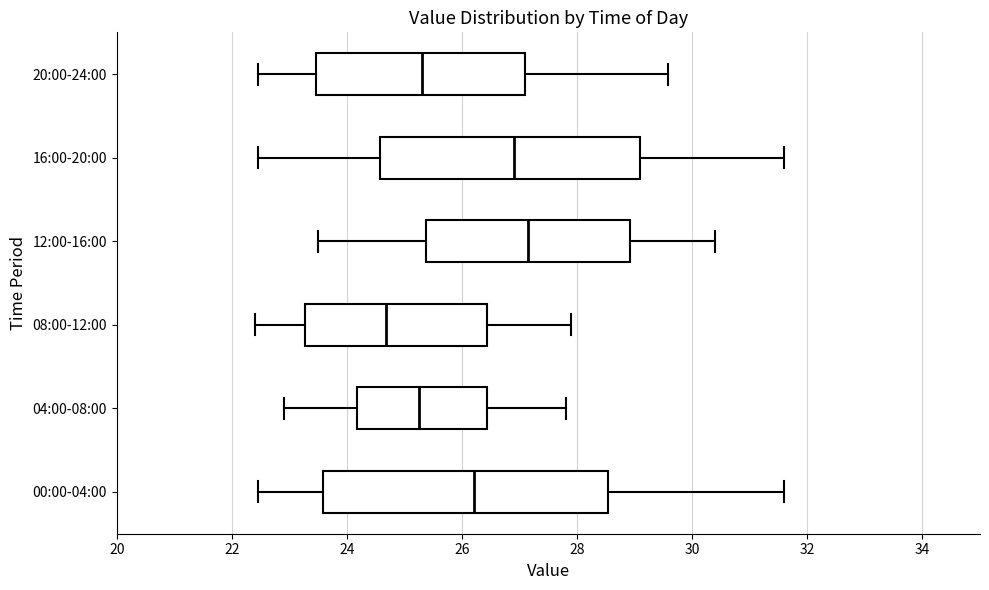

Reading bottom to top, transcribe this box plot: for each box, give where its median line is, the range the box spans, and where its two whiskers end, as read against the x-axis. The values are not printed on the chart, so give them approximately, as read against the axis.

00:00-04:00: median 26.2, box 23.6 to 28.6, whiskers 22.4 to 31.6
04:00-08:00: median 25.2, box 24.2 to 26.4, whiskers 23.0 to 27.8
08:00-12:00: median 24.6, box 23.2 to 26.4, whiskers 22.4 to 28.0
12:00-16:00: median 27.2, box 25.4 to 29.0, whiskers 23.6 to 30.4
16:00-20:00: median 27.0, box 24.6 to 29.2, whiskers 22.4 to 31.6
20:00-24:00: median 25.4, box 23.4 to 27.2, whiskers 22.4 to 29.6